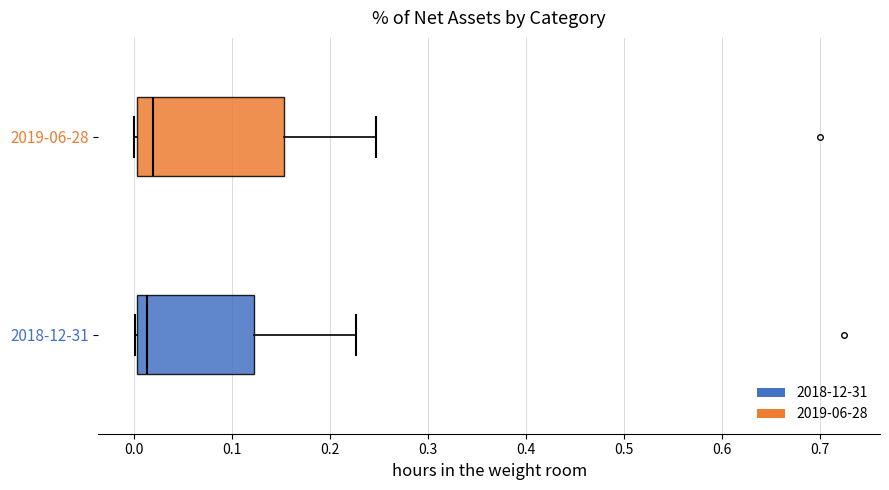

Where is the right edge of the box for 2018-12-31 on the x-axis? The values are not printed on the chart, so give them approximately, as read against the axis.

0.12